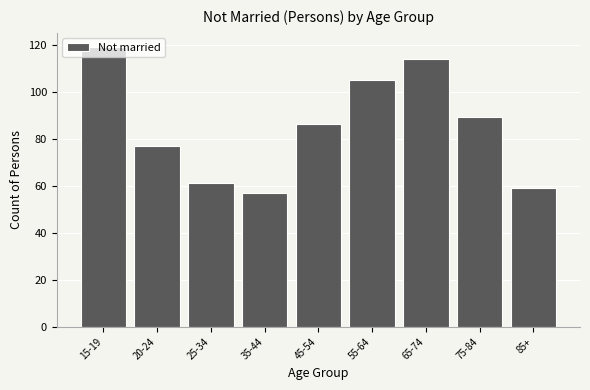

What is the approximate value at 65-74?

114